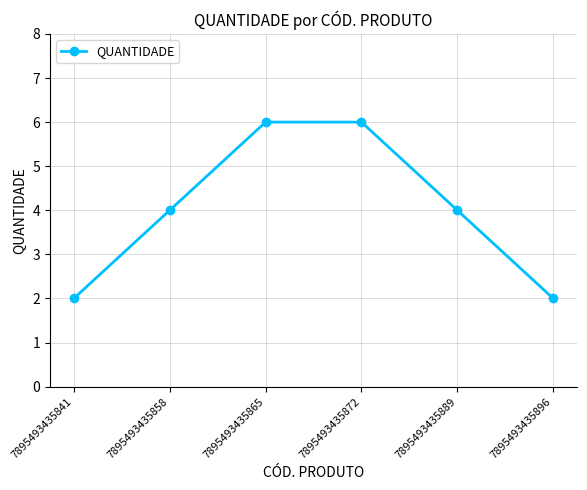

Approximately how many times larger is the value at 7895493435841 compared to 7895493435858?

0.5